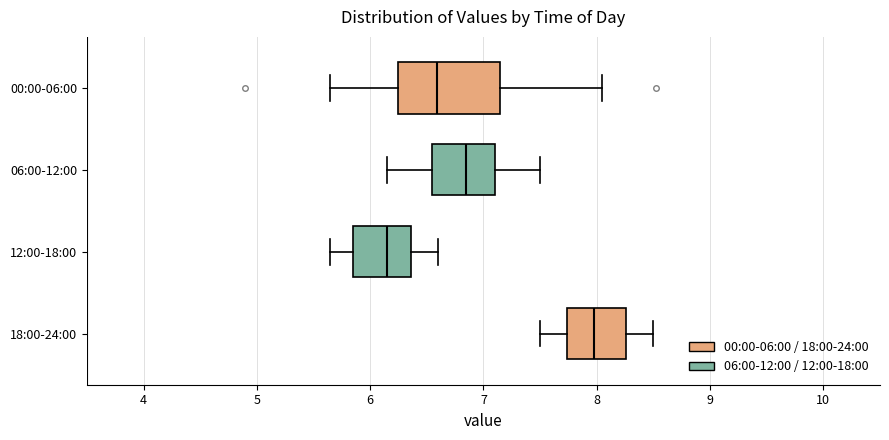

Which box's median line is the furthest to the right?

18:00-24:00